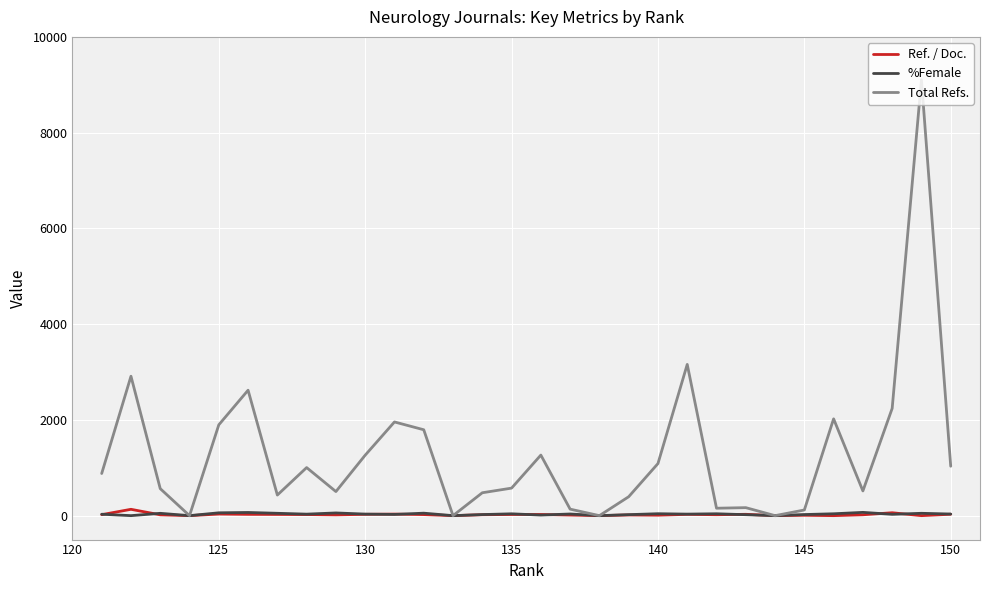

How many distinct data groups are displayed?

3